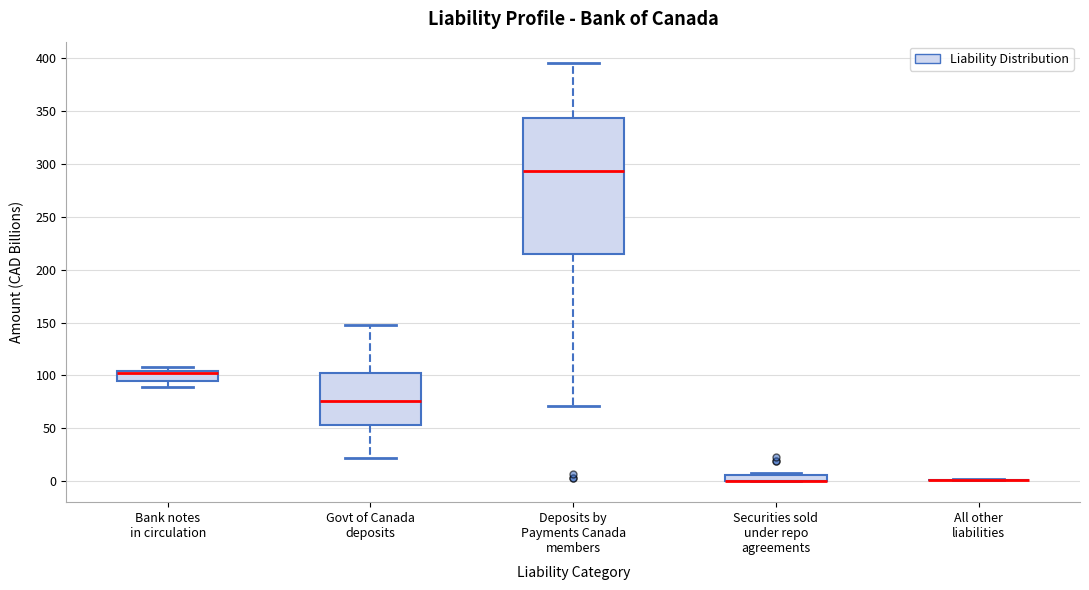

Where does the median line of the box for Deposits by Payments Canada members sit on the y-axis? The values are not printed on the chart, so give them approximately, as read against the axis.

295